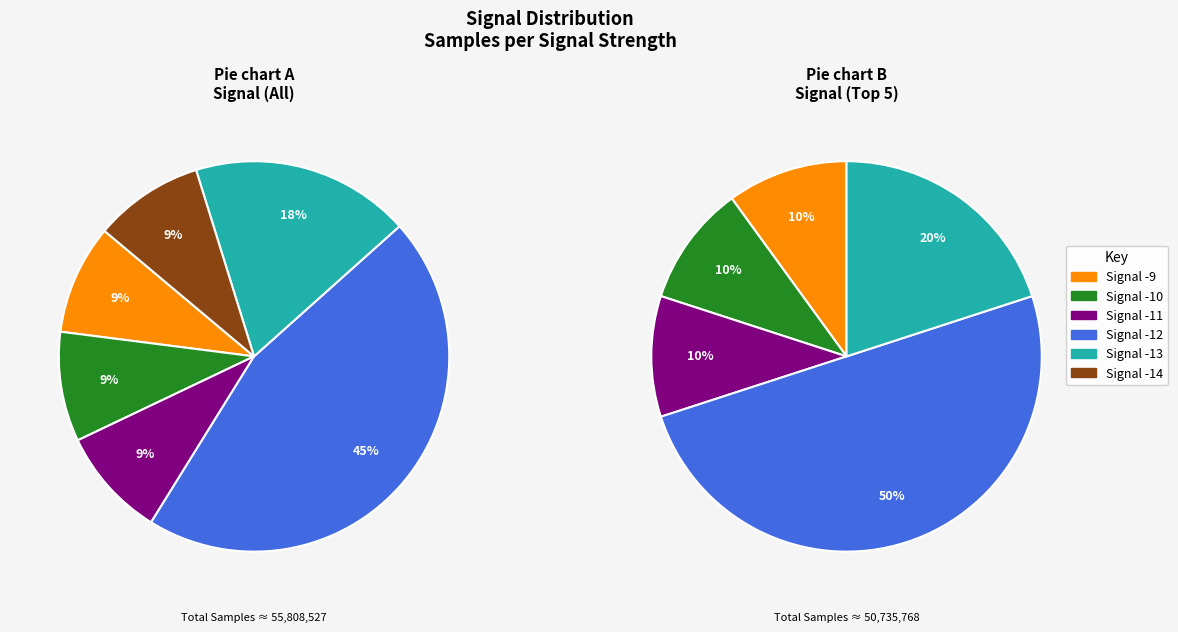

The -12 slice represents 22% of the pie. True or false?

False